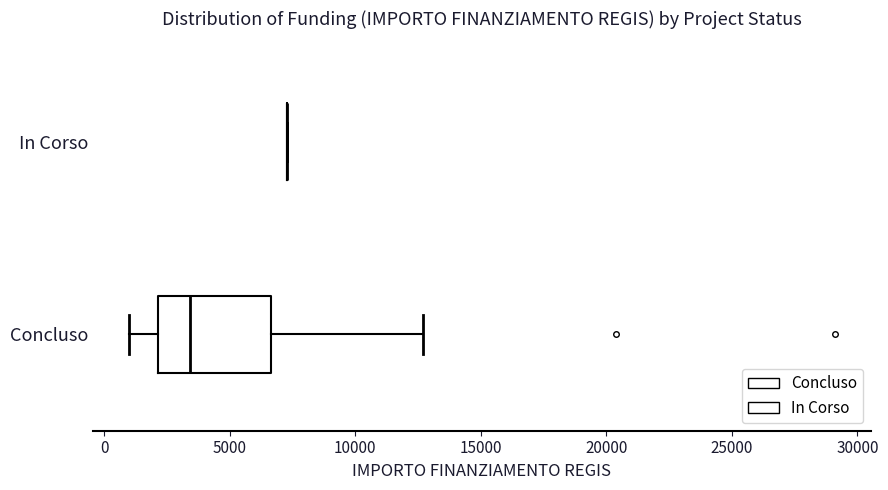

Where does the left whisker of the box for Concluso end on the x-axis? The values are not printed on the chart, so give them approximately, as read against the axis.

1000